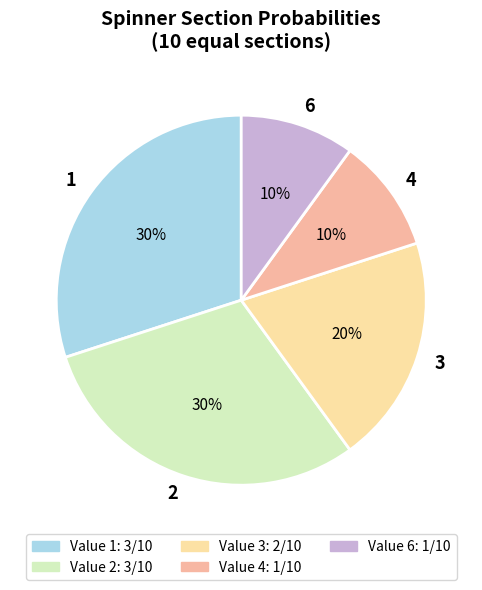

To the nearest percent, what is the difference between the largest and smallest slice percentages?

20%